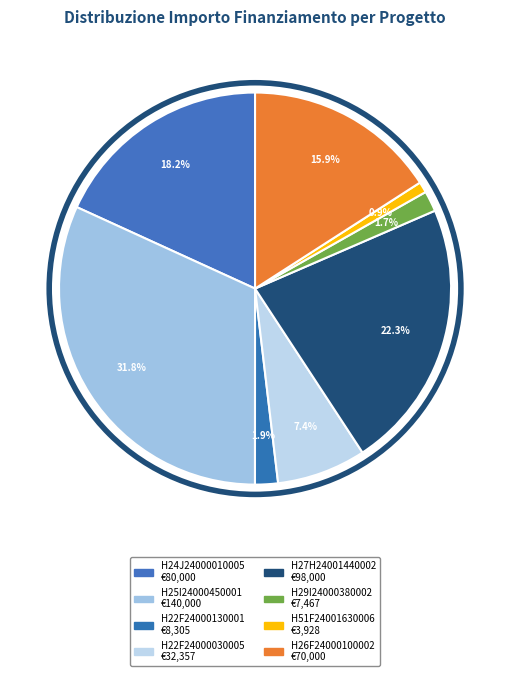

How many slices are in this pie chart?

8